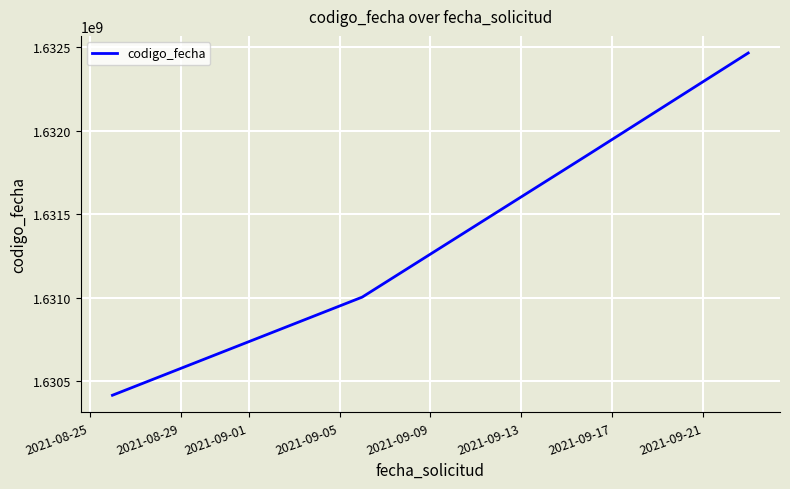

True or false: there are more than 0 points higher than both neighbors.

False